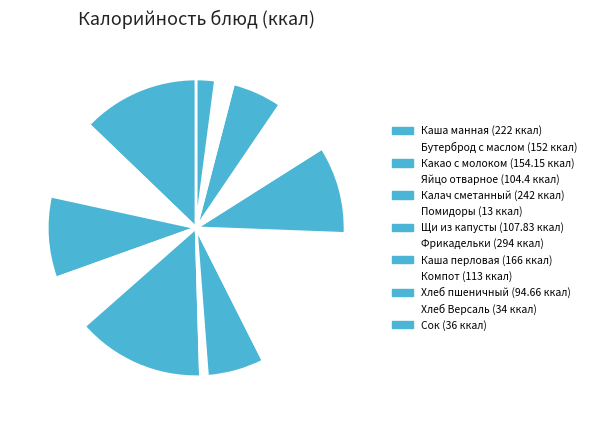

Does any single category account for the majority?

No